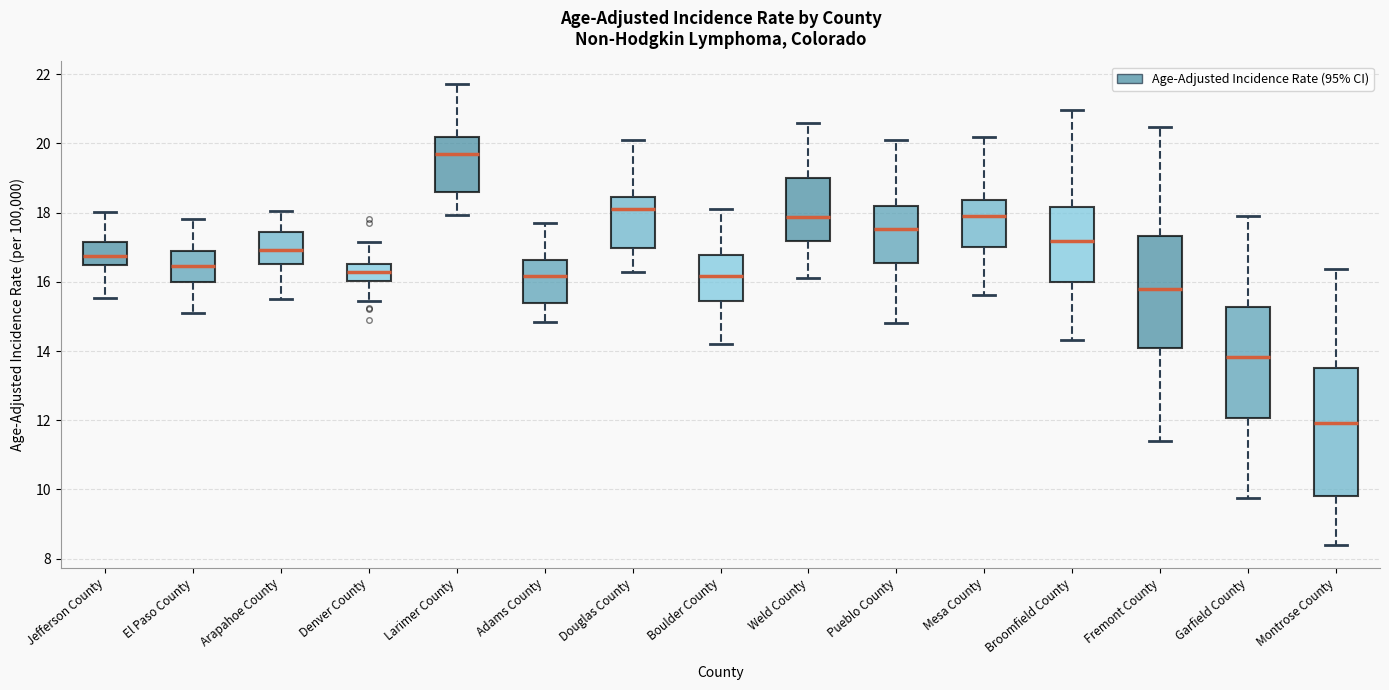

Reading left to right, transcribe this box plot: for each box, give where its median line is, the range the box spans, and where its two whiskers end, as read against the y-axis. The values are not printed on the chart, so give them approximately, as read against the axis.

Jefferson County: median 16.8, box 16.4 to 17.2, whiskers 15.6 to 18.0
El Paso County: median 16.4, box 16.0 to 16.8, whiskers 15.2 to 17.8
Arapahoe County: median 17.0, box 16.6 to 17.4, whiskers 15.6 to 18.0
Denver County: median 16.2, box 16.0 to 16.6, whiskers 15.4 to 17.2
Larimer County: median 19.6, box 18.6 to 20.2, whiskers 18.0 to 21.8
Adams County: median 16.2, box 15.4 to 16.6, whiskers 14.8 to 17.8
Douglas County: median 18.2, box 17.0 to 18.4, whiskers 16.2 to 20.2
Boulder County: median 16.2, box 15.4 to 16.8, whiskers 14.2 to 18.2
Weld County: median 17.8, box 17.2 to 19.0, whiskers 16.2 to 20.6
Pueblo County: median 17.6, box 16.6 to 18.2, whiskers 14.8 to 20.2
Mesa County: median 18.0, box 17.0 to 18.4, whiskers 15.6 to 20.2
Broomfield County: median 17.2, box 16.0 to 18.2, whiskers 14.4 to 21.0
Fremont County: median 15.8, box 14.0 to 17.4, whiskers 11.4 to 20.4
Garfield County: median 13.8, box 12.0 to 15.2, whiskers 9.8 to 18.0
Montrose County: median 12.0, box 9.8 to 13.6, whiskers 8.4 to 16.4